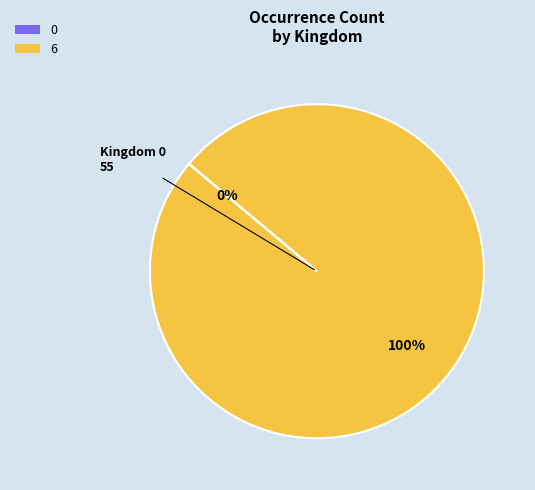

Which slice is the largest?

6